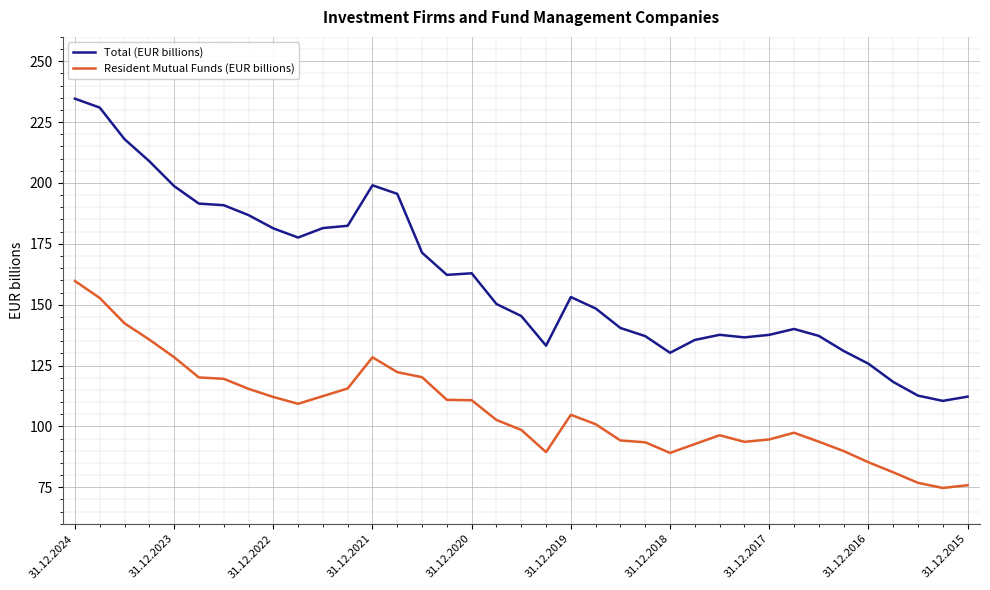

How many lines are shown in the chart?

2